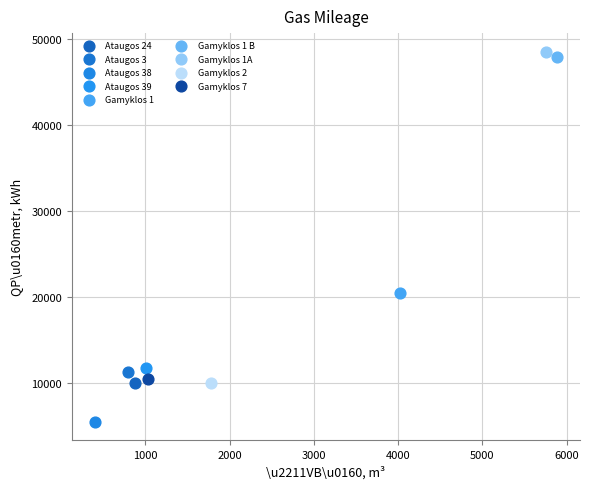

What are all the series names shown in the legend?

Ataugos 24, Ataugos 3, Ataugos 38, Ataugos 39, Gamyklos 1, Gamyklos 1 B, Gamyklos 1A, Gamyklos 2, Gamyklos 7